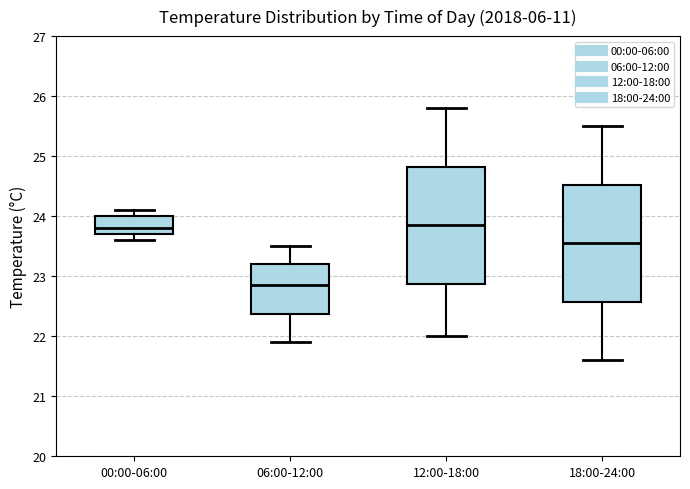

Where does the lower whisker of the box for 12:00-18:00 end on the y-axis? The values are not printed on the chart, so give them approximately, as read against the axis.

22.0